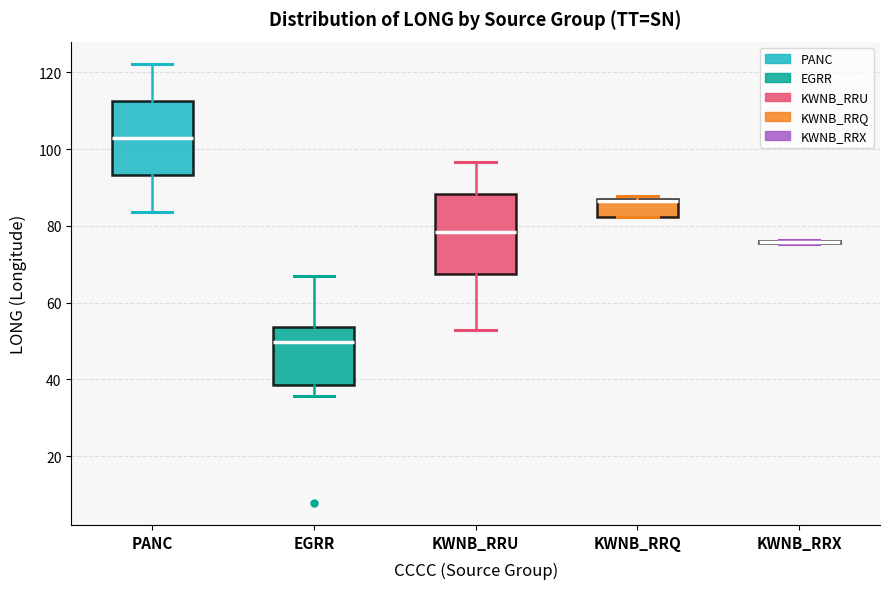

Reading left to right, transcribe this box plot: for each box, give where its median line is, the range the box spans, and where its two whiskers end, as read against the y-axis. The values are not printed on the chart, so give them approximately, as read against the axis.

PANC: median 104, box 94 to 112, whiskers 84 to 122
EGRR: median 50, box 38 to 54, whiskers 36 to 66
KWNB_RRU: median 78, box 68 to 88, whiskers 54 to 96
KWNB_RRQ: median 86 (drawn on the box's upper edge), box 82 to 88, whiskers 82 to 88 (just above the box's upper edge)
KWNB_RRX: box collapsed to a line at 76, whiskers 76 to 76